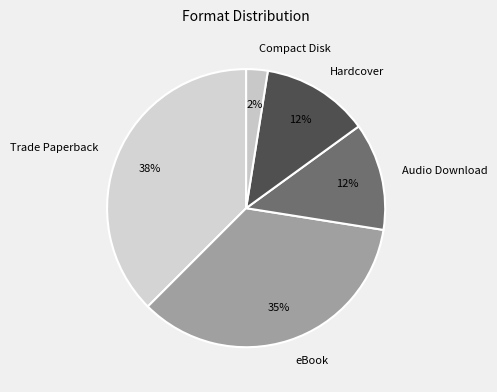

To the nearest percent, what is the difference between the Compact Disk and Audio Download slice percentages?

10%